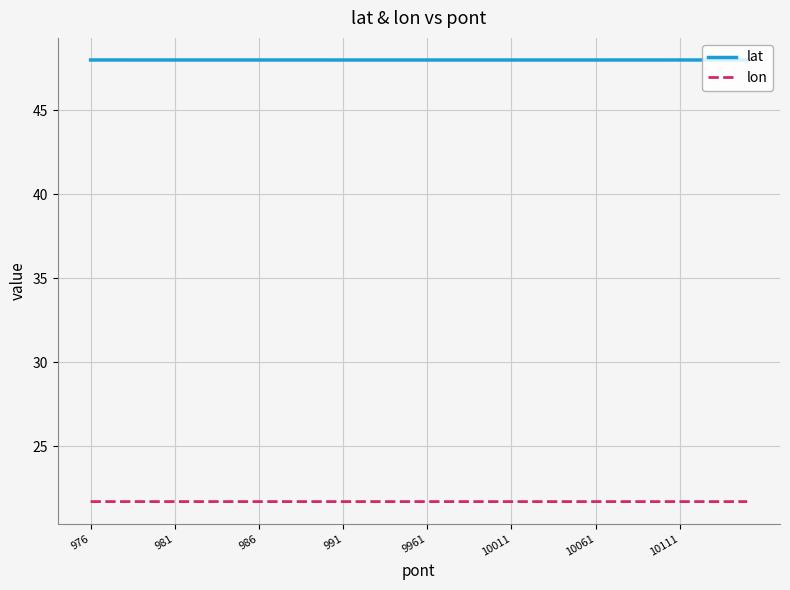

List the series in order of their overall mean, lowest first.

lon, lat